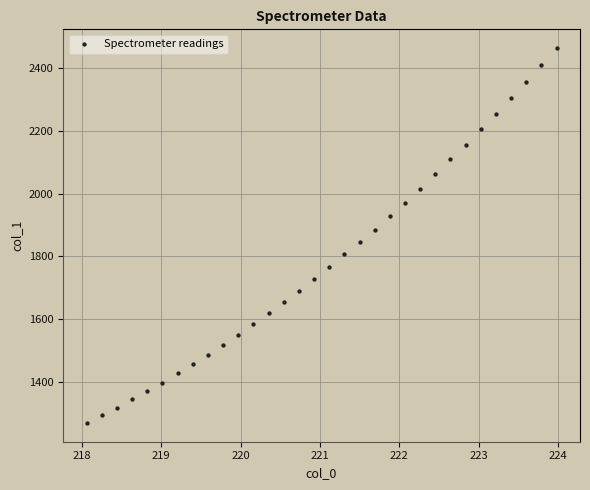

What is the range of X values (max minus min)?

5.9